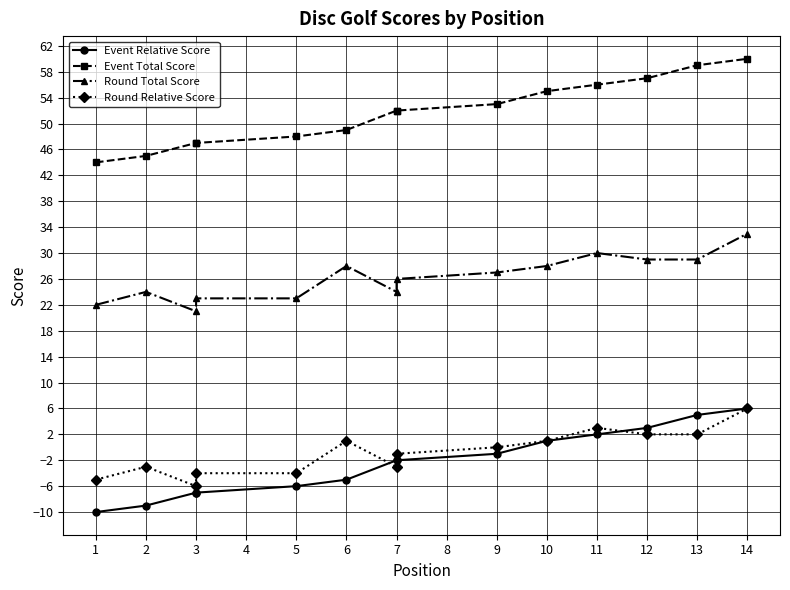

How many distinct data groups are displayed?

4